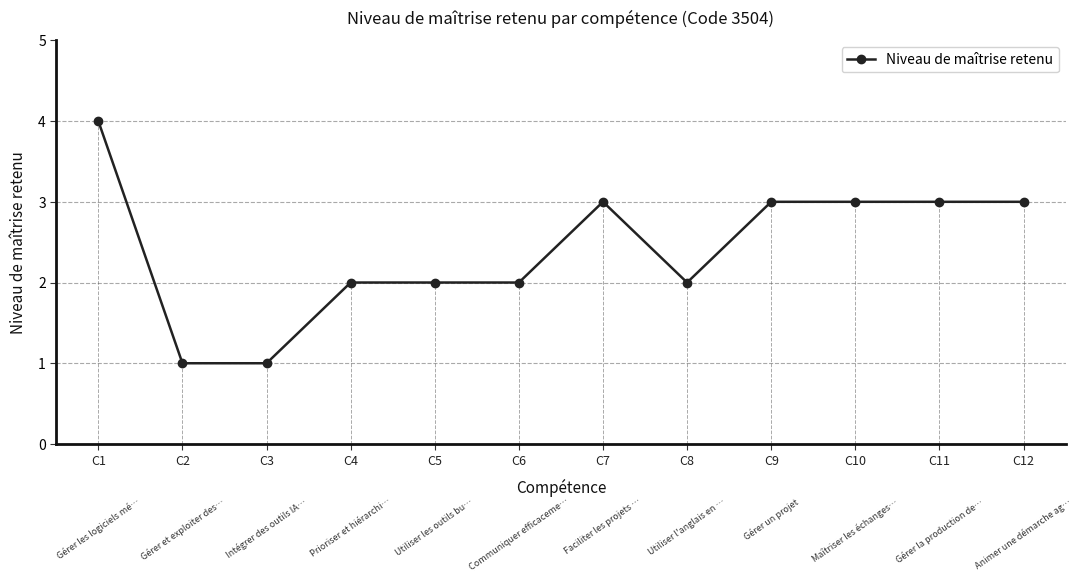

What is the value of the 9th point from the left?

3